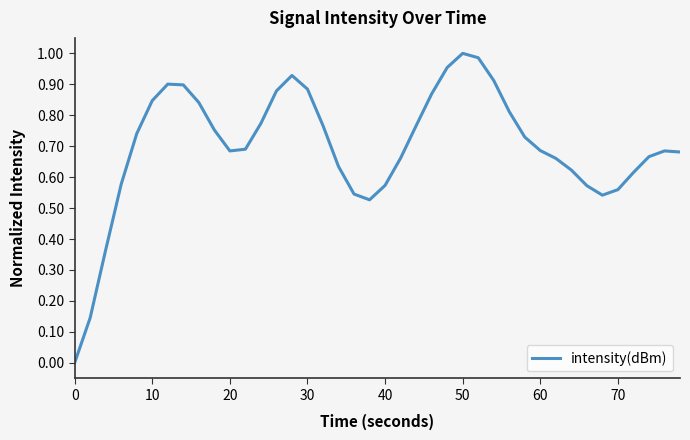

Does the chart display data point markers on the line(s)?

No